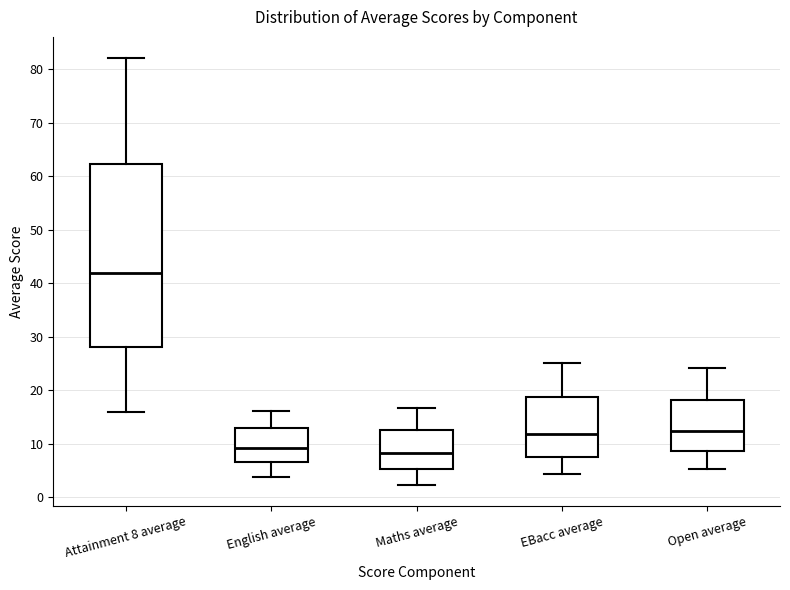

Which box's median line is the highest?

Attainment 8 average